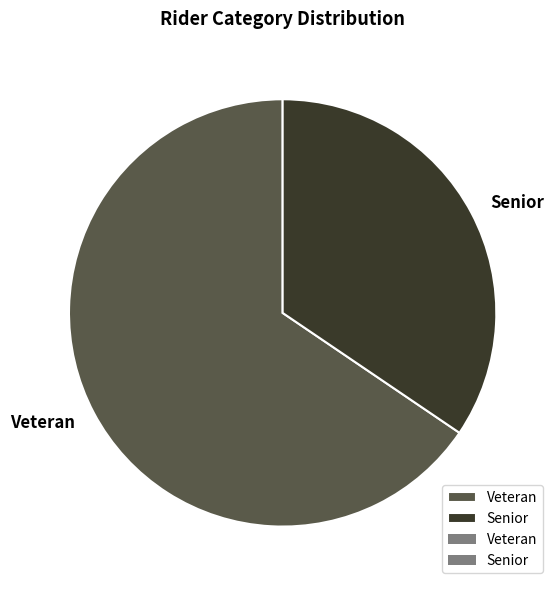

Which has a higher value, Senior or Veteran?

Veteran